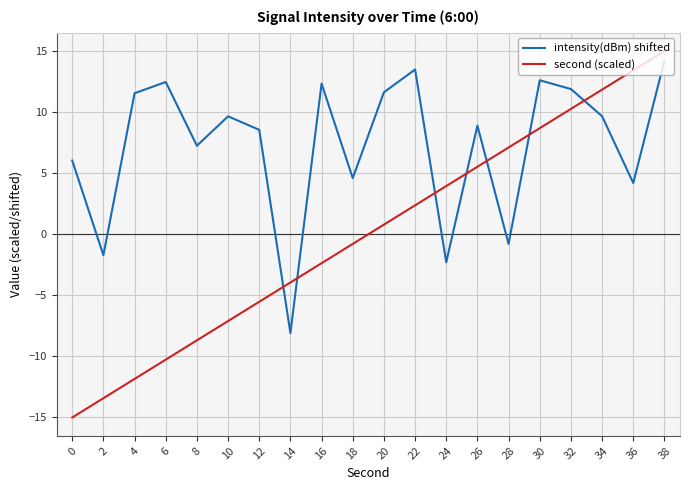

What is the minimum value for intensity(dBm) shifted?

-8.1